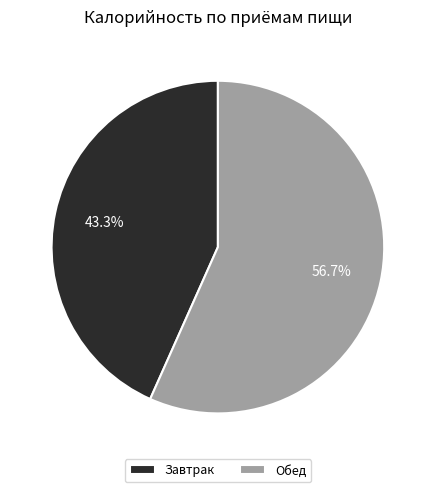

To the nearest percent, what is the difference between the largest and smallest slice percentages?

13%